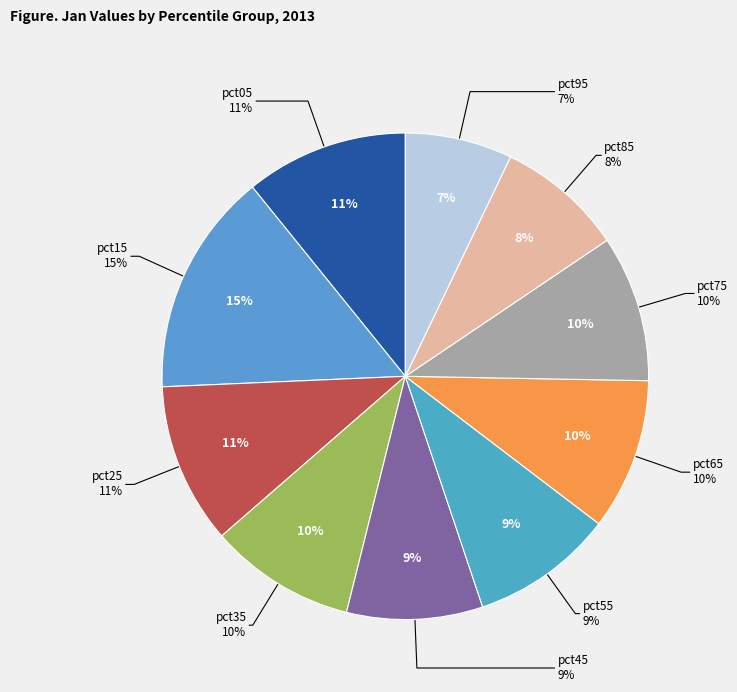

What percentage is the pct45 slice, to the nearest percent?

9%